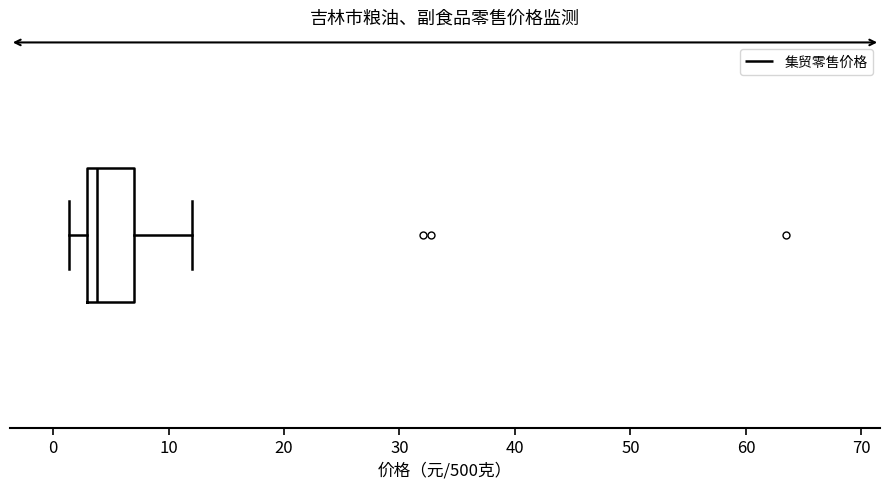

Read this box plot against the x-axis: the position of the median line, the range covered by the box, and the ends of both whiskers. The values are not printed on the chart, so give them approximately, as read against the axis.

median 4, box 3 to 7, whiskers 1 to 12